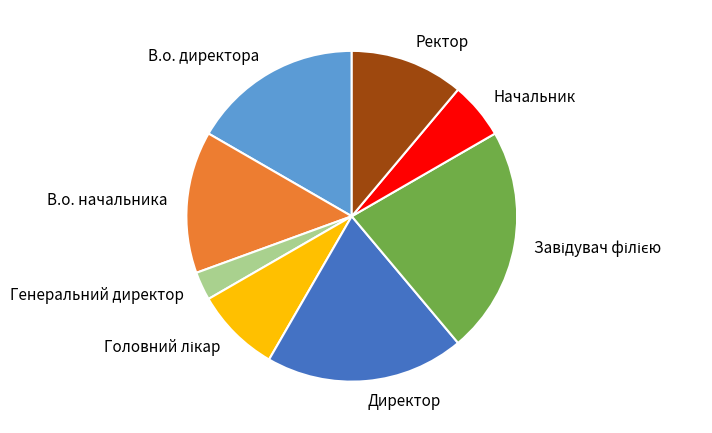

Is there any slice that represents more than half of the pie?

No